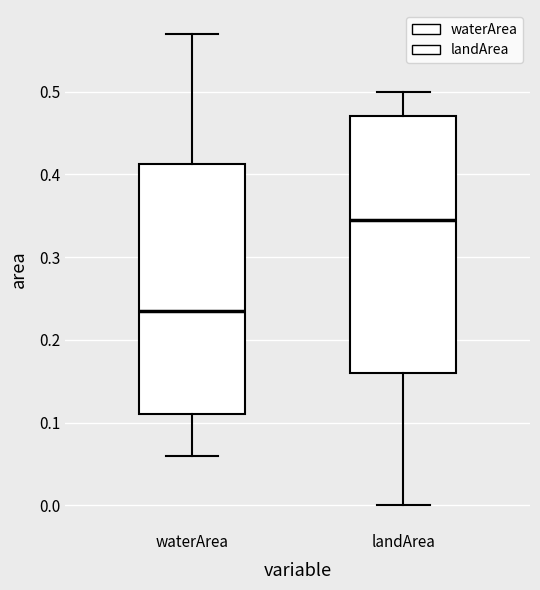

Which box has the highest median line?

landArea